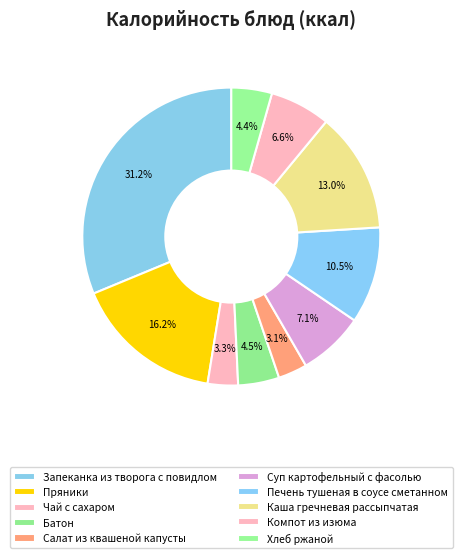

To the nearest percent, what is the average slice percentage?

10%